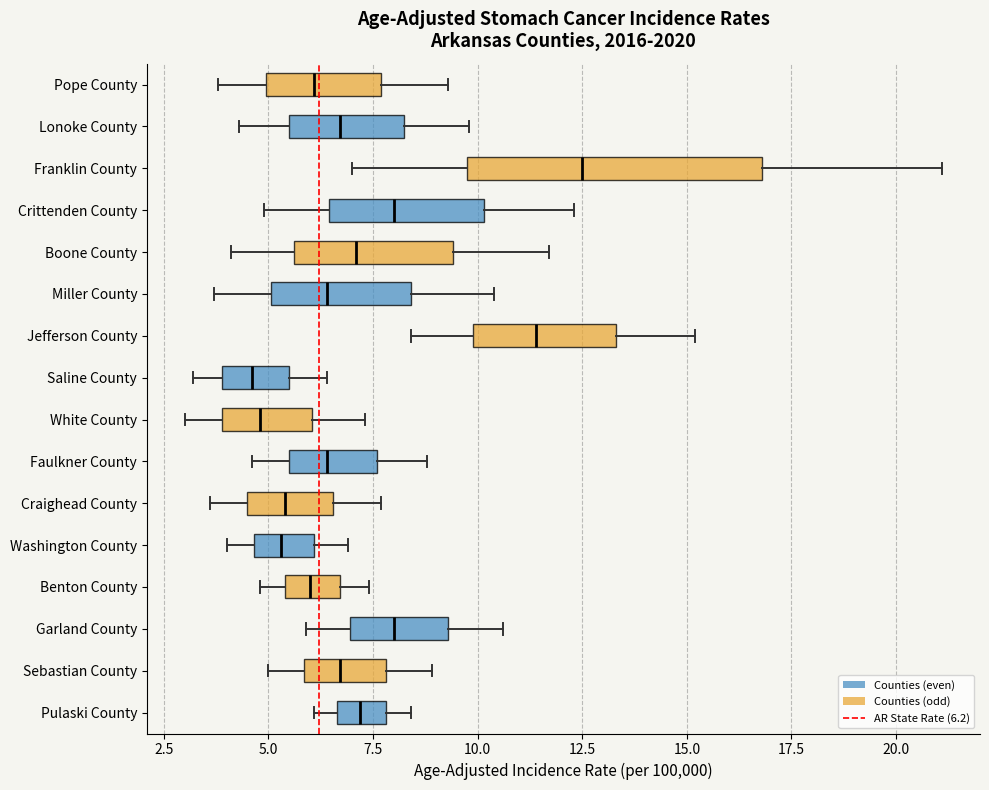

Where does the right whisker of the box for Benton County end on the x-axis? The values are not printed on the chart, so give them approximately, as read against the axis.

7.5